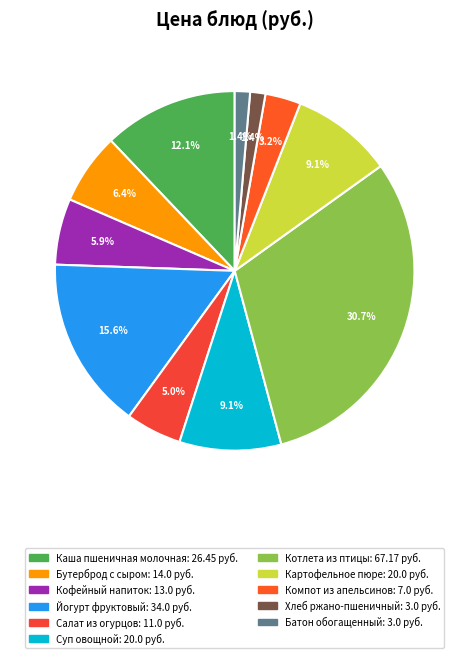

Does Суп овощной represent more than half of the total?

No